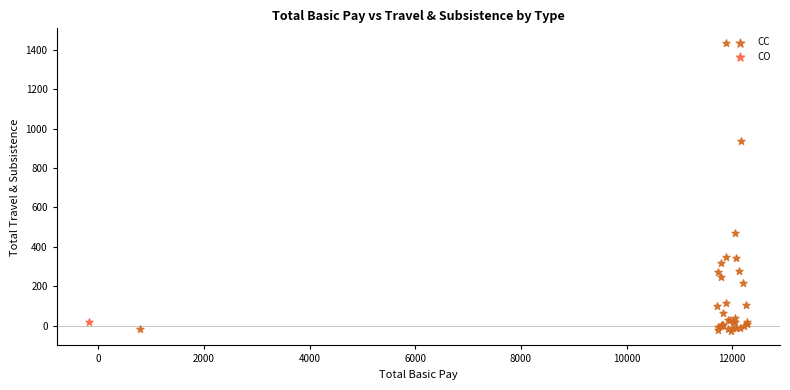

What are all the series names shown in the legend?

CC, CO